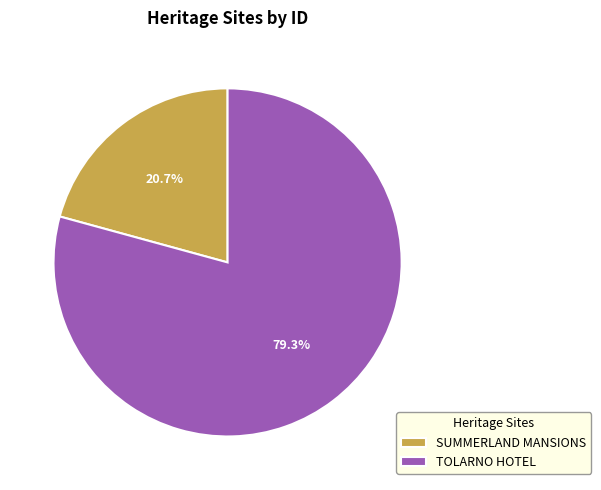

The SUMMERLAND MANSIONS slice represents 26% of the pie. True or false?

False